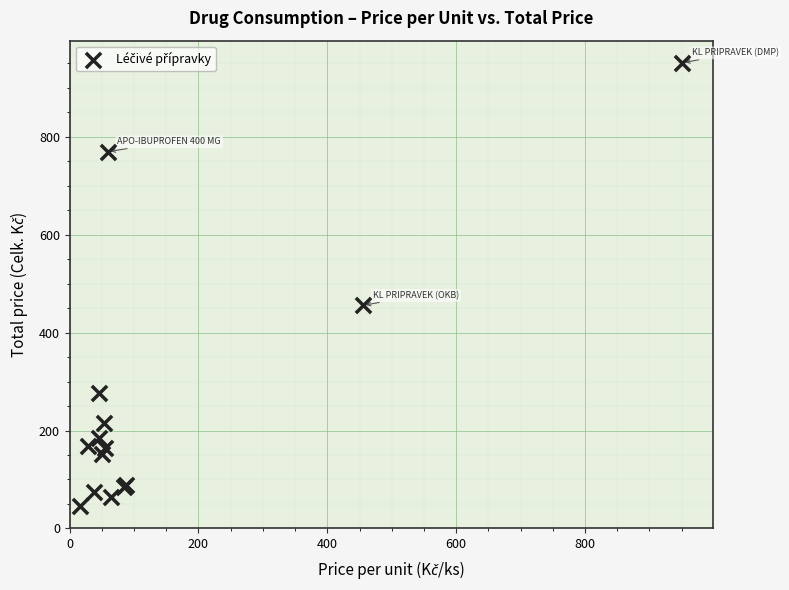

What Y value in the scatter plot is closest to 498?

455.5